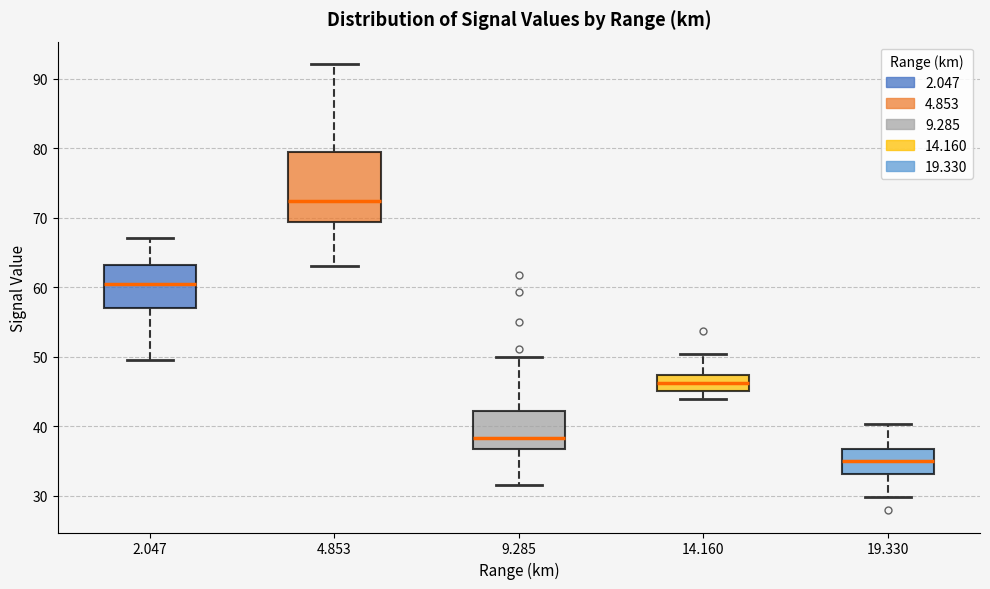

Reading left to right, read every box against the y-axis: the position of its median line, the range the box covers, and the ends of its whiskers. The values are not printed on the chart, so give them approximately, as read against the axis.

2.047: median 61, box 57 to 63, whiskers 50 to 67
4.853: median 72, box 69 to 79, whiskers 63 to 92
9.285: median 38, box 37 to 42, whiskers 32 to 50
14.160: median 46, box 45 to 47, whiskers 44 to 50
19.330: median 35, box 33 to 37, whiskers 30 to 40